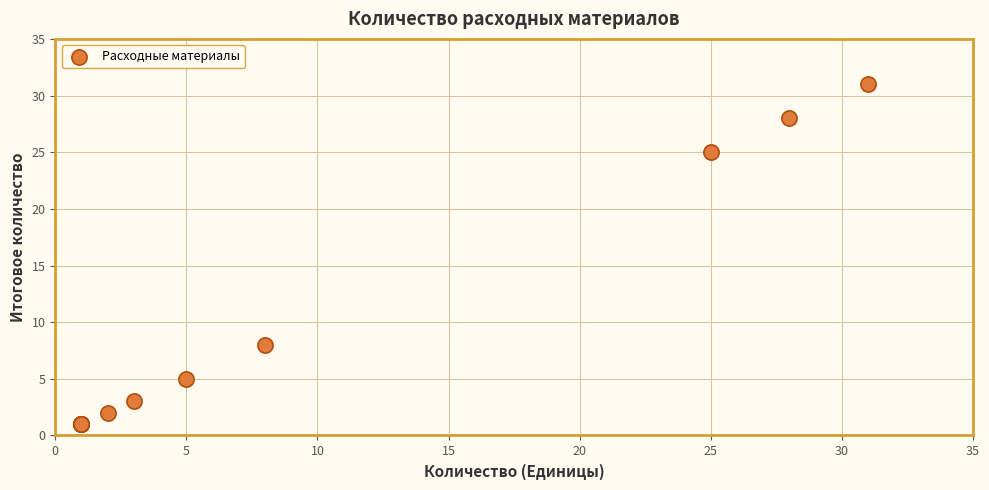

What Y value in the scatter plot is closest to 16?

8